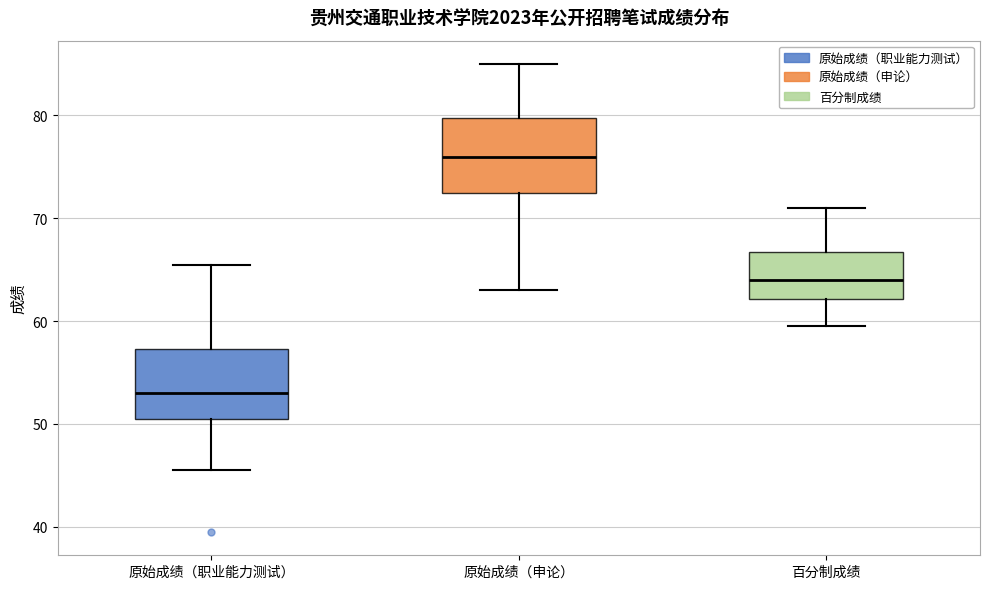

Reading left to right, read every box against the y-axis: the position of its median line, the range the box covers, and the ends of its whiskers. The values are not printed on the chart, so give them approximately, as read against the axis.

原始成绩（职业能力测试）: median 53, box 51 to 57, whiskers 46 to 66
原始成绩（申论）: median 76, box 73 to 80, whiskers 63 to 85
百分制成绩: median 64, box 62 to 67, whiskers 60 to 71